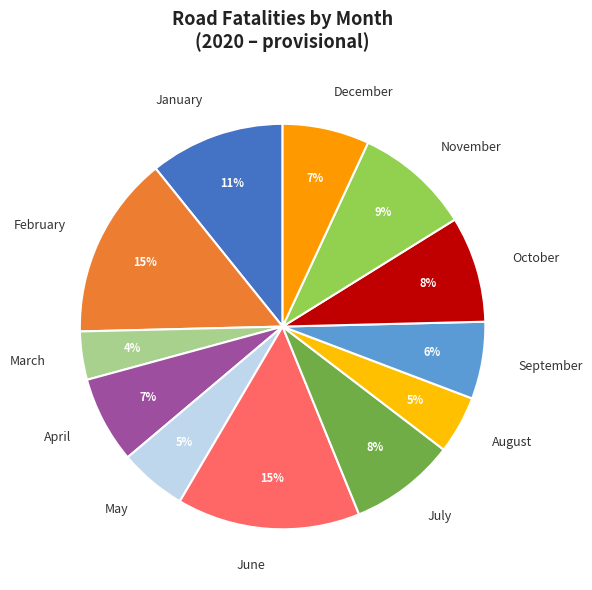

To the nearest percent, what is the difference between the largest and smallest slice percentages?

11%